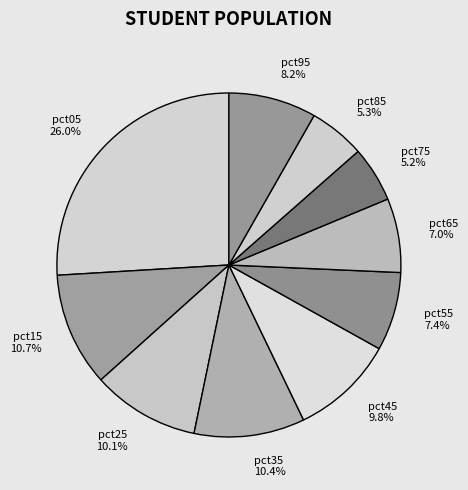

To the nearest percent, what is the combined percentage of pct25 and pct55?

17%